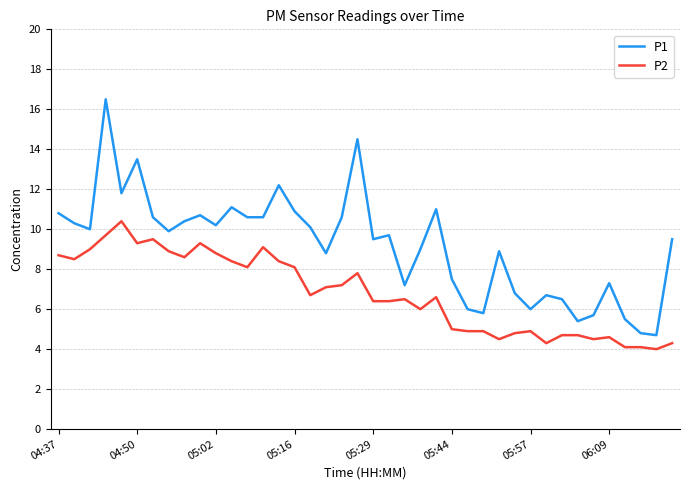

What are all the series names shown in the legend?

P1, P2